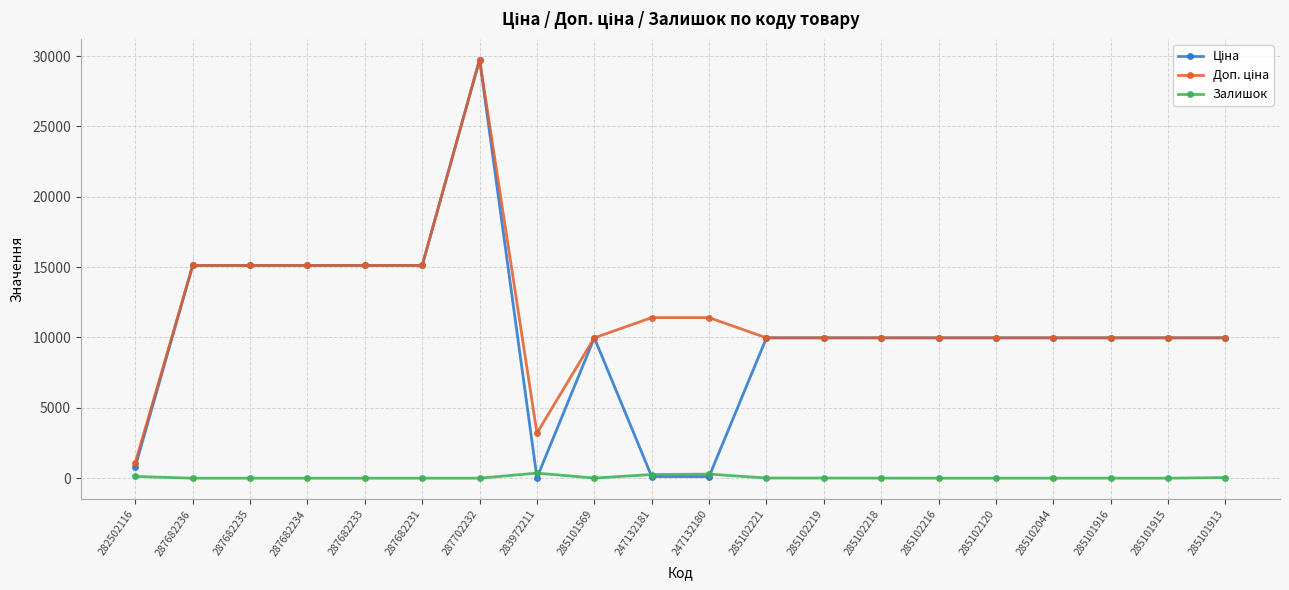

How many data points does each series have?

20